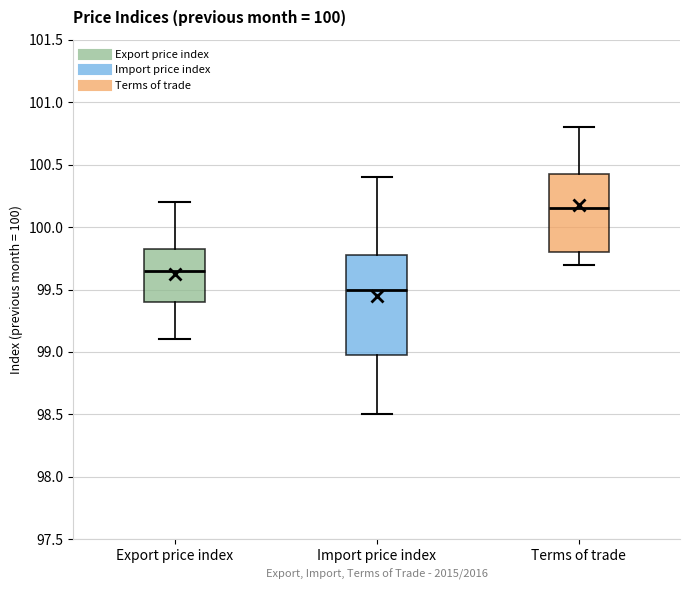

Comparing the boxes themselves (not the whiskers), which one is the tallest?

Import price index